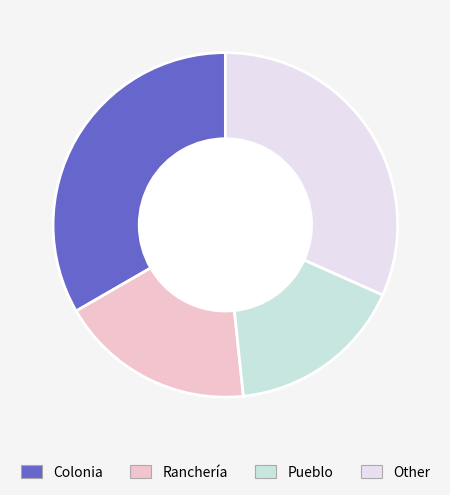

Is there a majority slice in this chart?

No